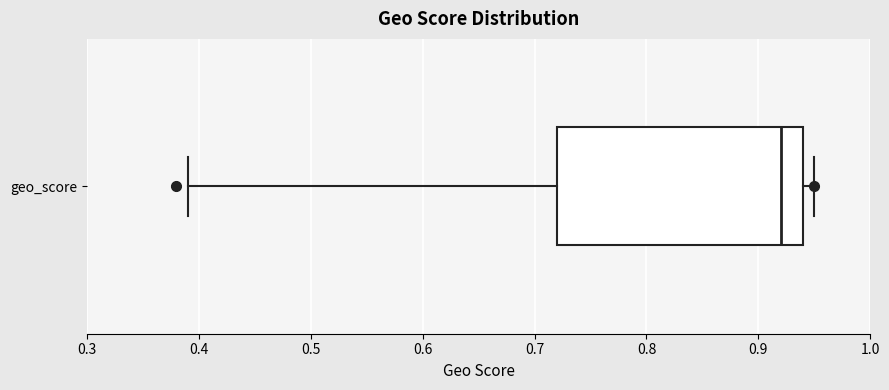

Where is the left edge of the box for geo_score on the x-axis? The values are not printed on the chart, so give them approximately, as read against the axis.

0.72